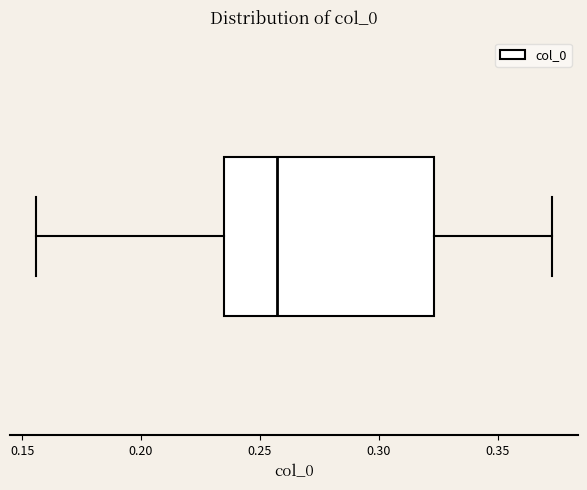

Where does the right whisker of the box end on the x-axis? The values are not printed on the chart, so give them approximately, as read against the axis.

0.375